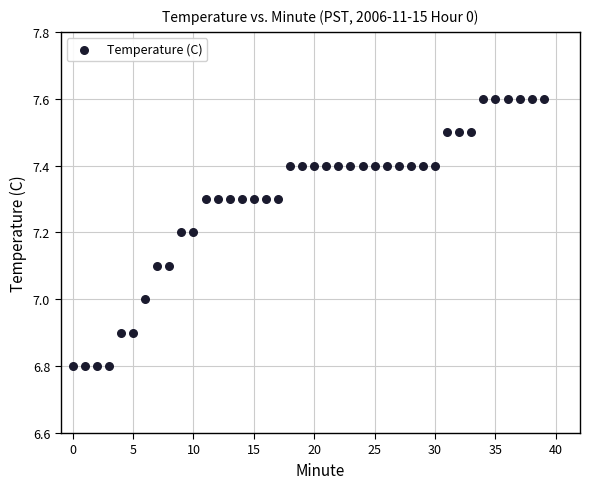

What is the range of Y values (max minus min)?

0.8